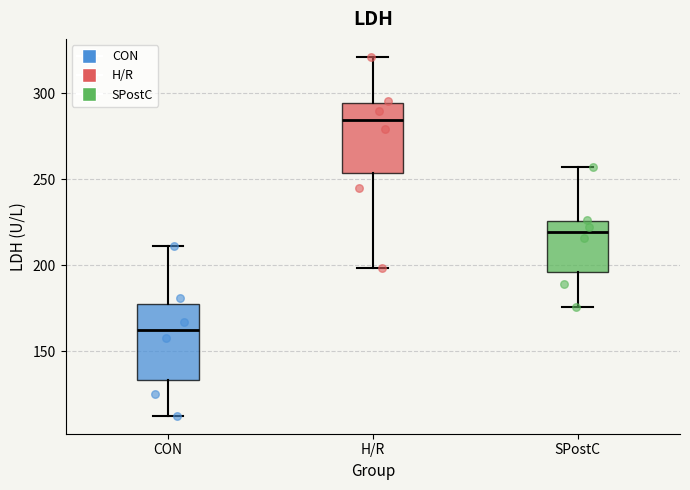

Reading left to right, read every box against the y-axis: the position of its median line, the range the box covers, and the ends of its whiskers. The values are not printed on the chart, so give them approximately, as read against the axis.

CON: median 160, box 135 to 175, whiskers 110 to 210
H/R: median 285, box 255 to 295, whiskers 200 to 320
SPostC: median 220, box 195 to 225, whiskers 175 to 255